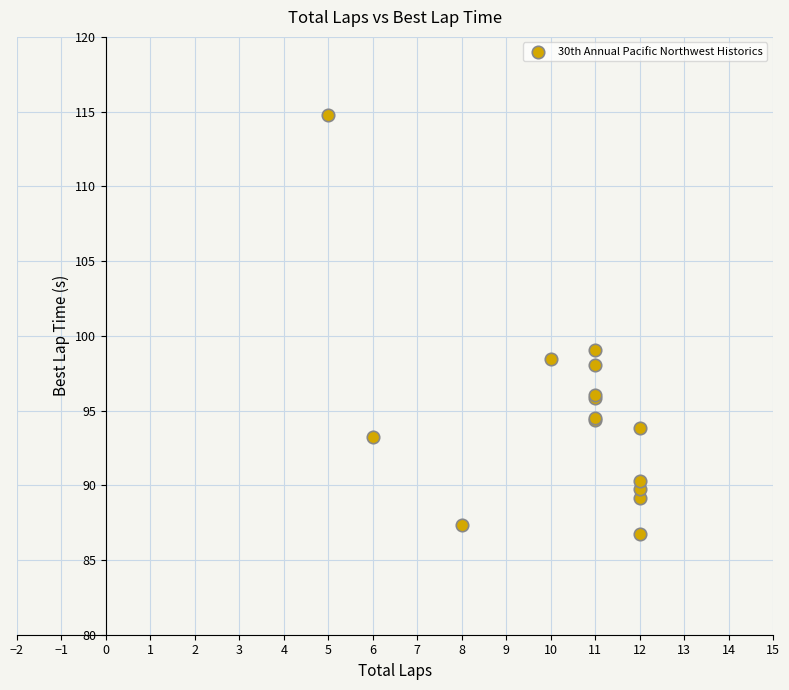

What Y value in the scatter plot is closest to 100?

99.0